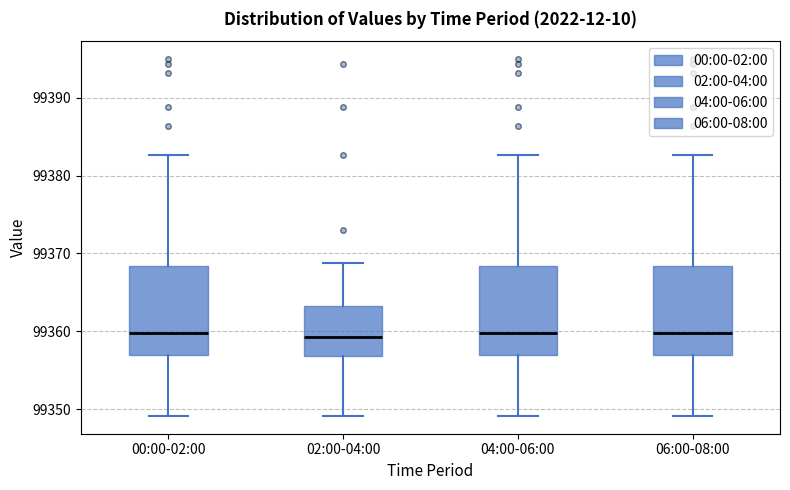

Reading left to right, read every box against the y-axis: the position of its median line, the range the box covers, and the ends of its whiskers. The values are not printed on the chart, so give them approximately, as read against the axis.

00:00-02:00: median 99360, box 99357 to 99368, whiskers 99349 to 99383
02:00-04:00: median 99359, box 99357 to 99363, whiskers 99349 to 99369
04:00-06:00: median 99360, box 99357 to 99368, whiskers 99349 to 99383
06:00-08:00: median 99360, box 99357 to 99368, whiskers 99349 to 99383